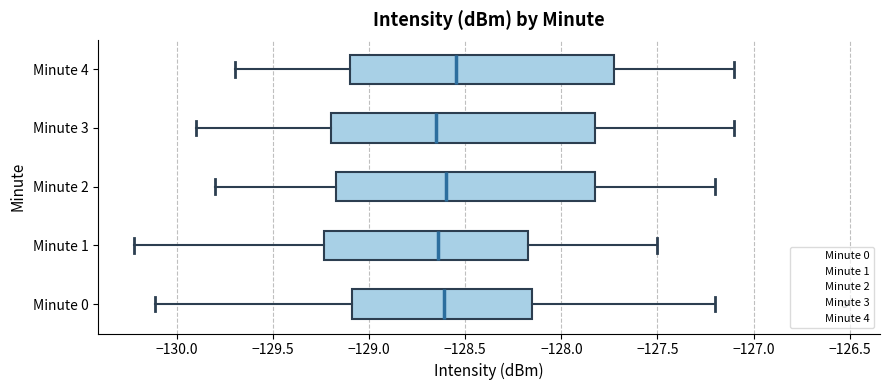

Reading bottom to top, transcribe this box plot: for each box, give where its median line is, the range the box spans, and where its two whiskers end, as read against the x-axis. The values are not printed on the chart, so give them approximately, as read against the axis.

Minute 0: median -128.60, box -129.10 to -128.15, whiskers -130.10 to -127.20
Minute 1: median -128.65, box -129.25 to -128.15, whiskers -130.25 to -127.50
Minute 2: median -128.60, box -129.15 to -127.80, whiskers -129.80 to -127.20
Minute 3: median -128.65, box -129.20 to -127.80, whiskers -129.90 to -127.10
Minute 4: median -128.55, box -129.10 to -127.70, whiskers -129.70 to -127.10